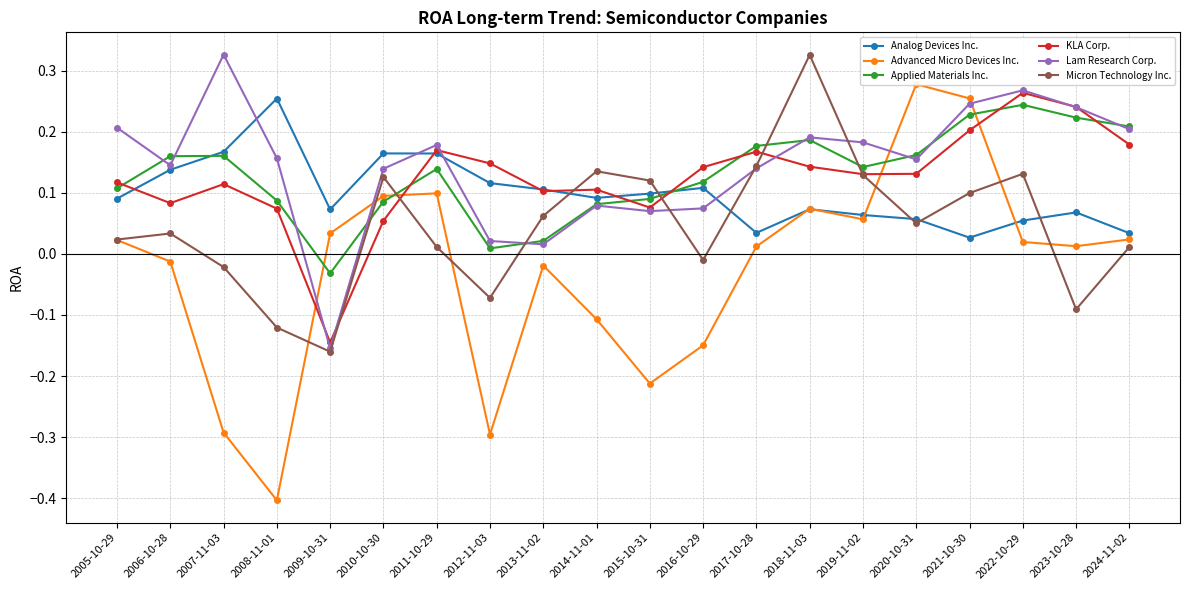

At which label does Applied Materials Inc. first exceed 0?

2005-10-29